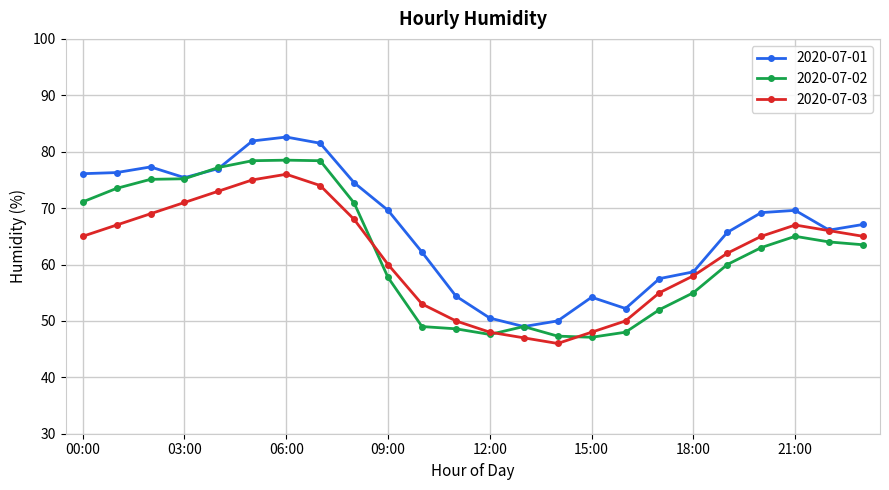

What are all the series names shown in the legend?

2020-07-01, 2020-07-02, 2020-07-03